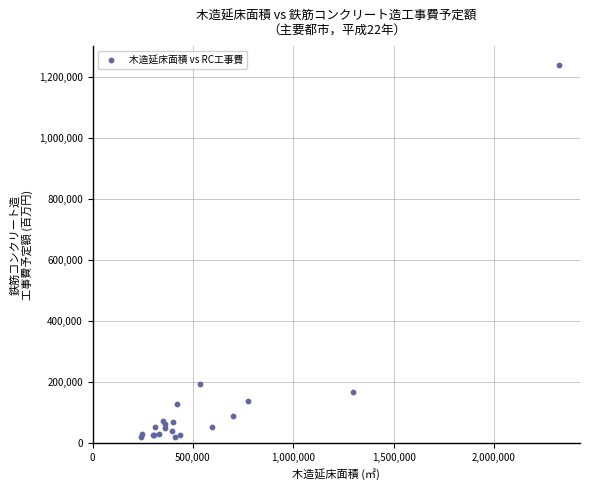

What Y value in the scatter plot is closest to 628801?

192188